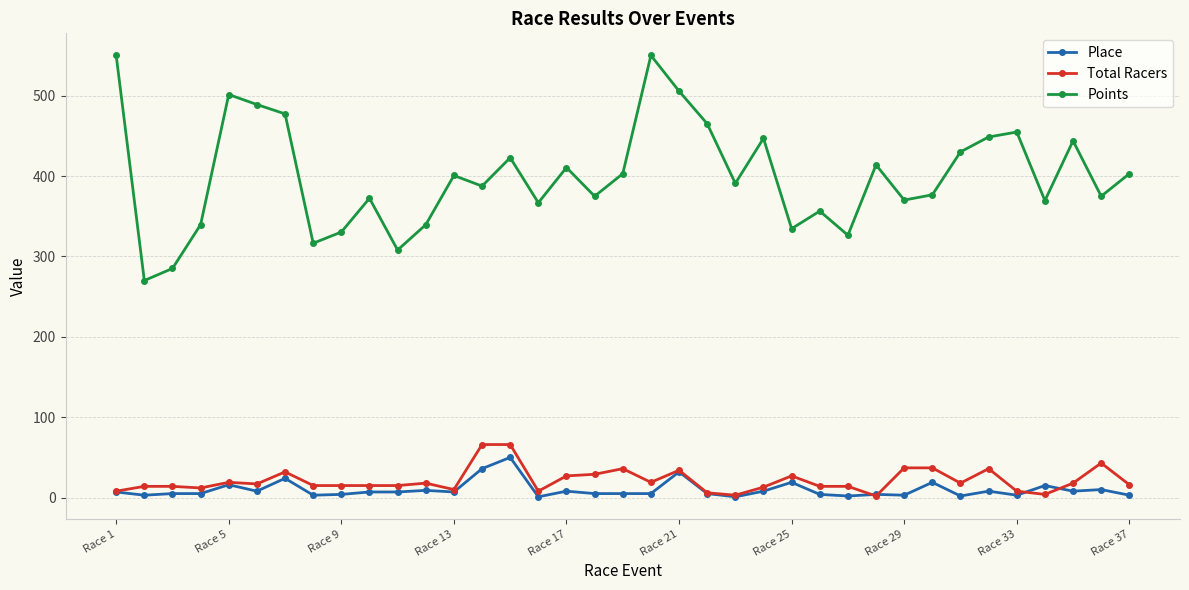

Which series has the widest spread of values?

Points